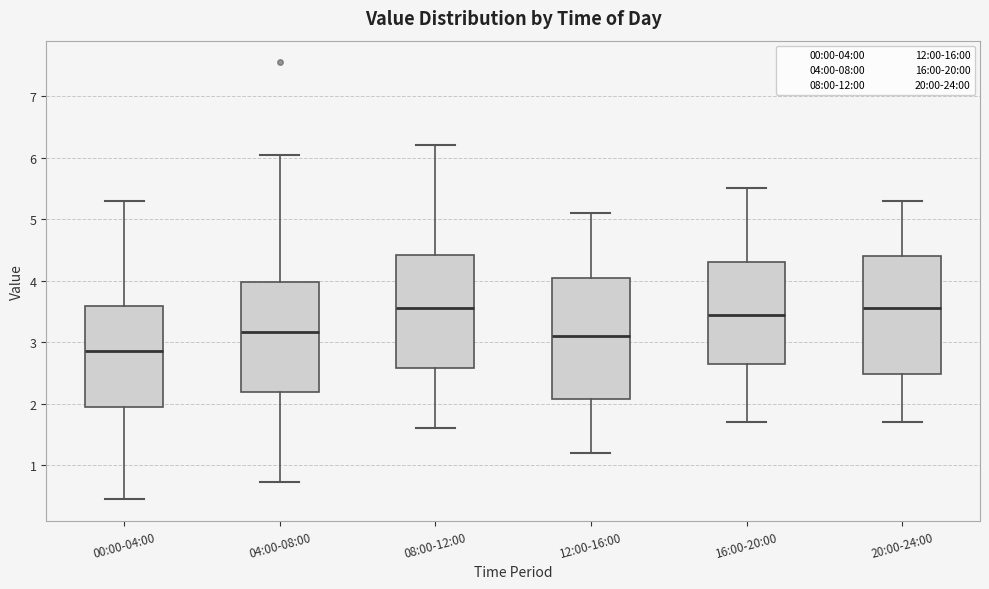

Which box has the lowest median line?

00:00-04:00